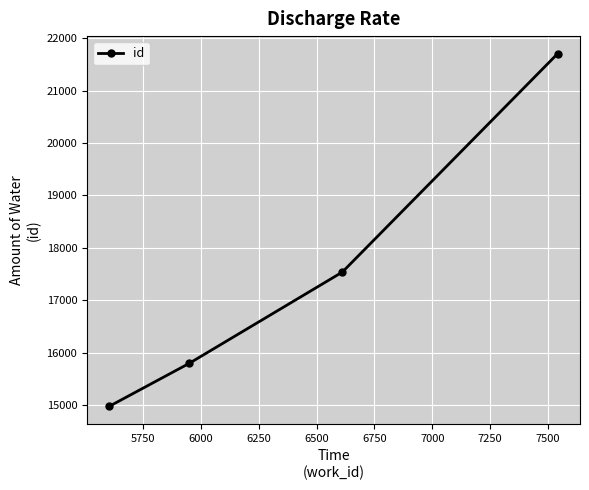

What is the value of the 4th point from the left?

21702